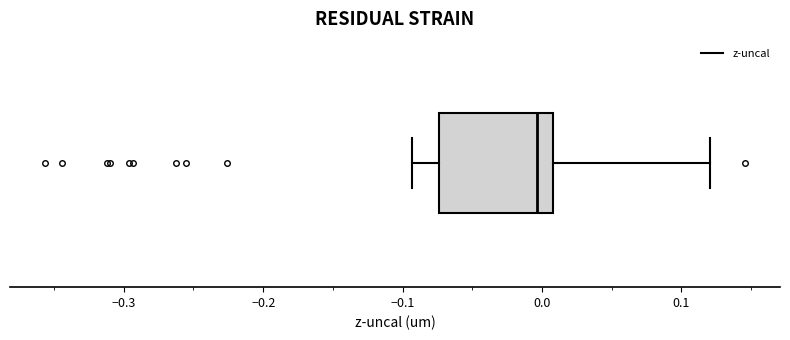

Transcribe this box plot: give where the median line is, the range the box spans, and where the two whiskers end, as read against the x-axis. The values are not printed on the chart, so give them approximately, as read against the axis.

median 0.00, box -0.07 to 0.01, whiskers -0.09 to 0.12